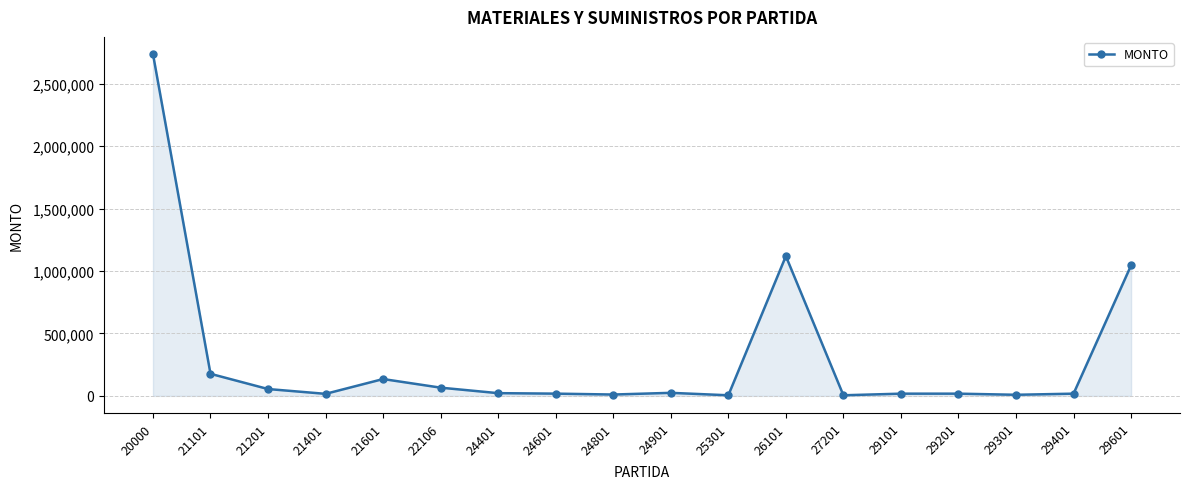

True or false: the data has more than 0 interior local peaks.

True